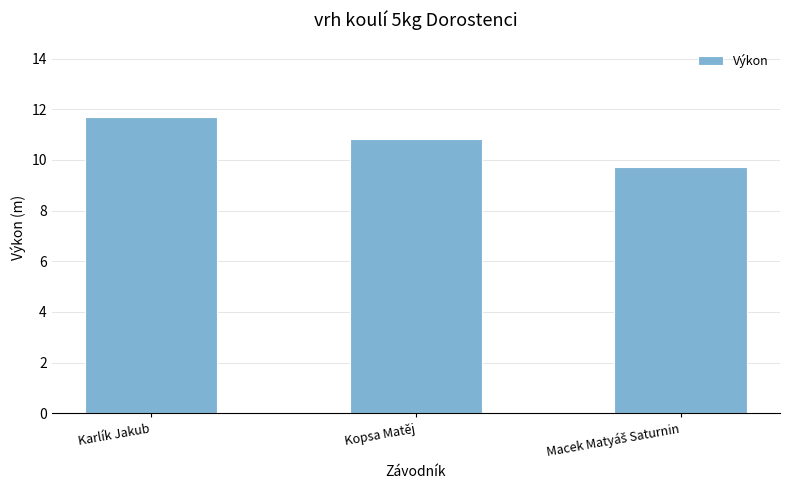

True or false: the data shows 19.0 at Karlík Jakub.

False